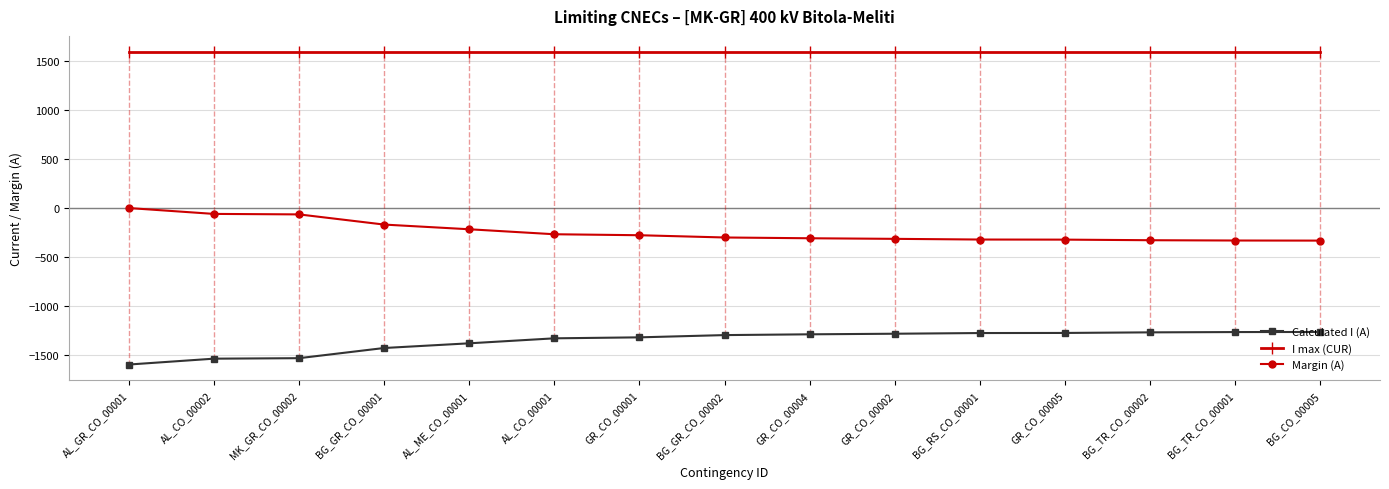

Which label corresponds to the largest value in the chart?

AL_GR_CO_00001